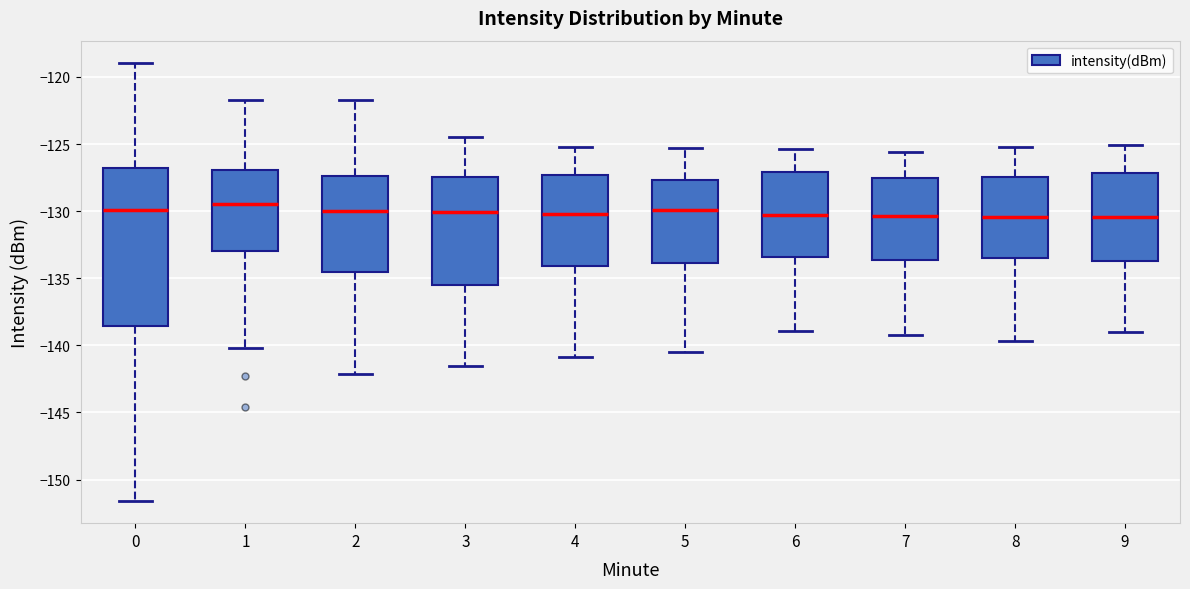

Where does the upper whisker of the box at x = 0 end on the y-axis? The values are not printed on the chart, so give them approximately, as read against the axis.

-119.0